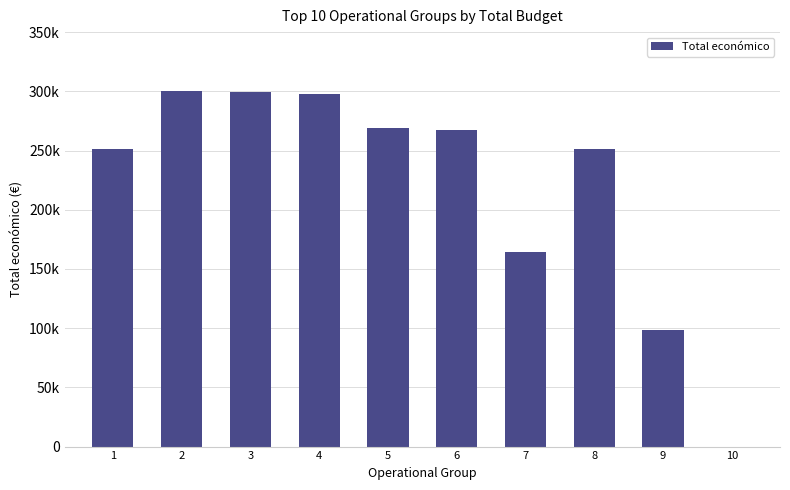

Are the bars horizontal?

No